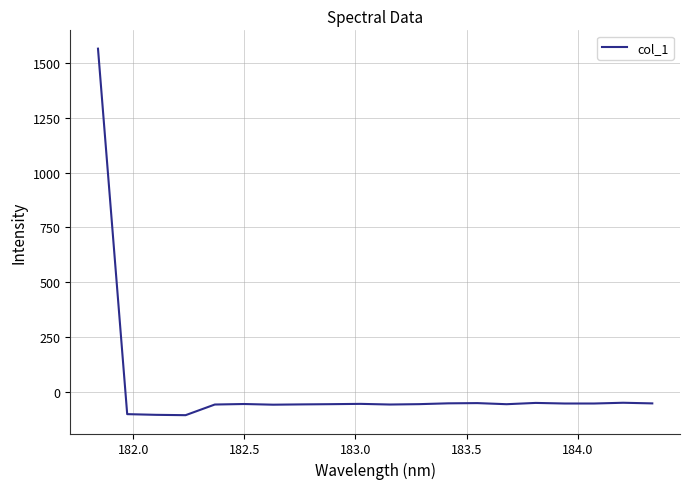

What is the maximum value shown in the chart?

1565.9